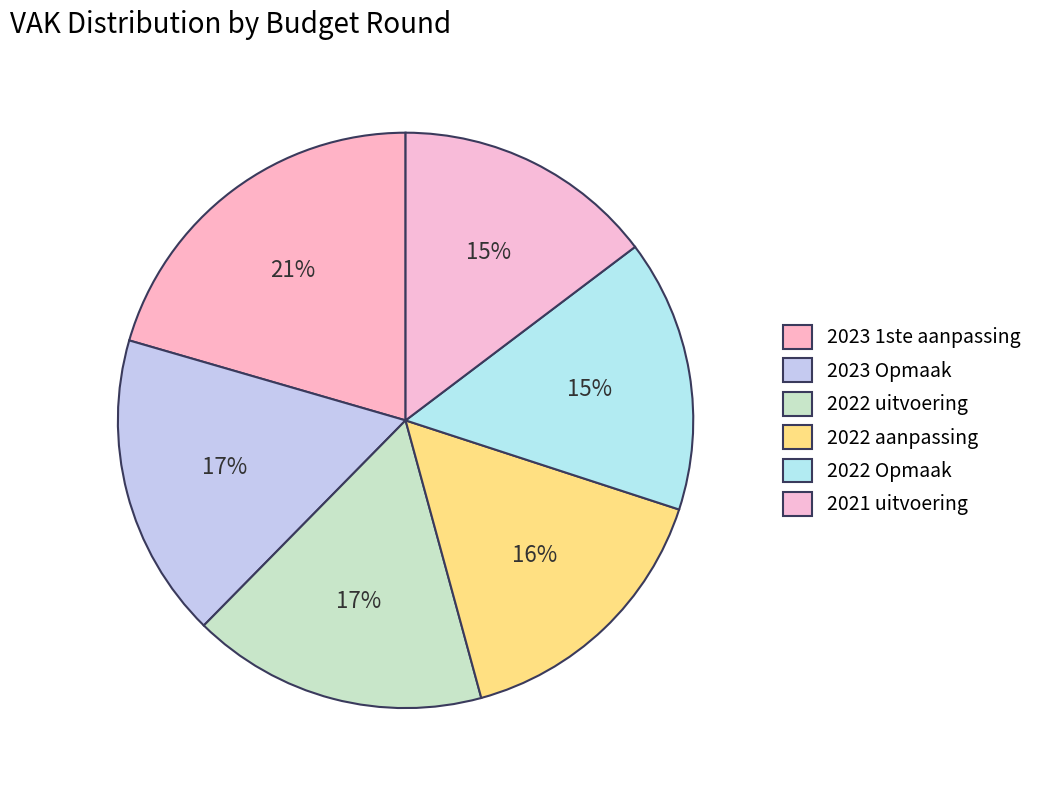

What percentage is the 2023 1ste aanpassing slice, to the nearest percent?

21%